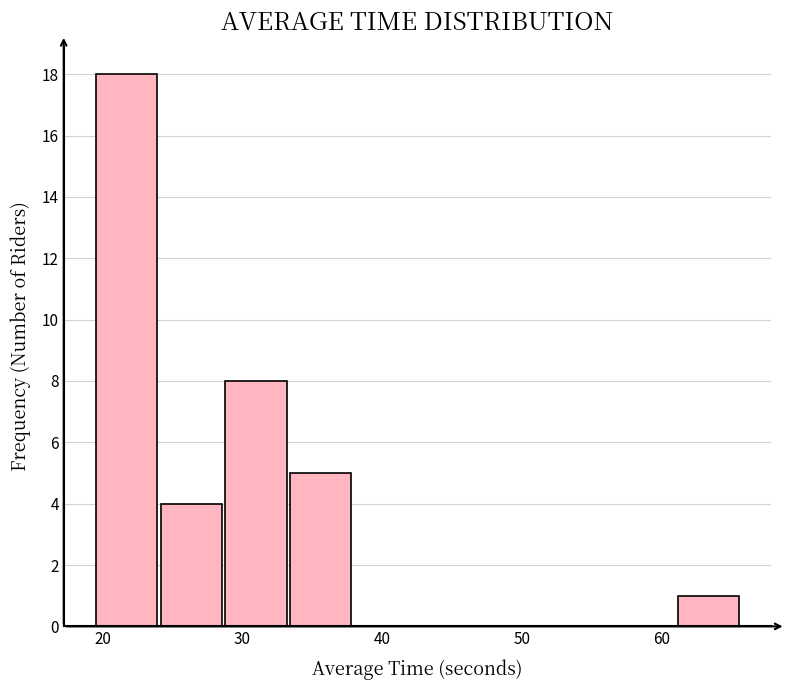

Reading left to right, transcribe this chart: for each bar, give the range it covers on the x-axis and its height. Neither the bar edges nor the heights are printed on the chart, so give them approximately, as read against the axes.

20 to 24: 18
24 to 29: 4
29 to 33: 8
33 to 38: 5
38 to 43: 0
43 to 47: 0
47 to 52: 0
52 to 57: 0
57 to 61: 0
61 to 66: 1